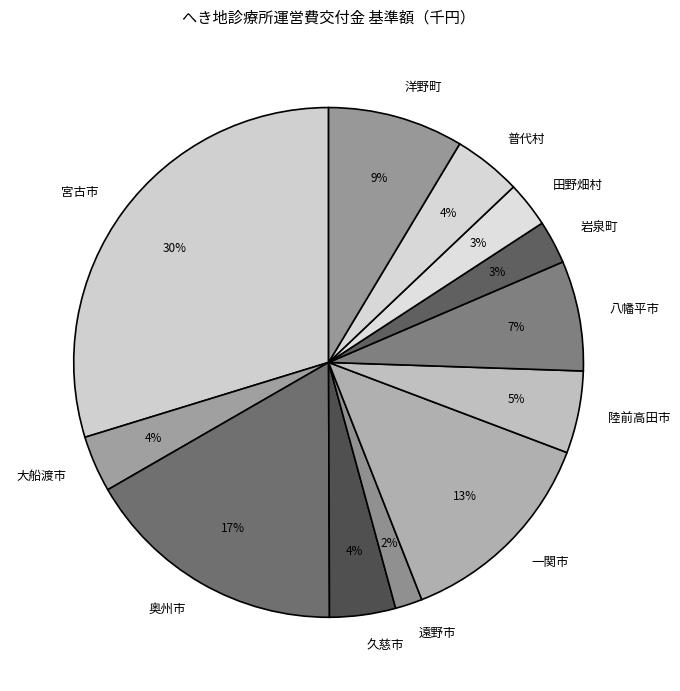

Do 一関市 and 遠野市 together represent more than half of the pie?

No